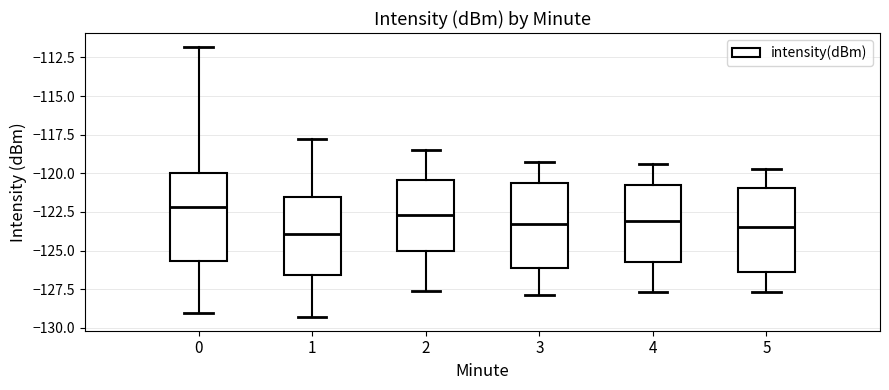

Reading left to right, read every box against the y-axis: the position of its median line, the range the box covers, and the ends of its whiskers. The values are not printed on the chart, so give them approximately, as read against the axis.

0: median -122.0, box -125.5 to -120.0, whiskers -129.0 to -112.0
1: median -124.0, box -126.5 to -121.5, whiskers -129.5 to -118.0
2: median -122.5, box -125.0 to -120.5, whiskers -127.5 to -118.5
3: median -123.0, box -126.0 to -120.5, whiskers -128.0 to -119.5
4: median -123.0, box -125.5 to -121.0, whiskers -127.5 to -119.5
5: median -123.5, box -126.5 to -121.0, whiskers -127.5 to -119.5